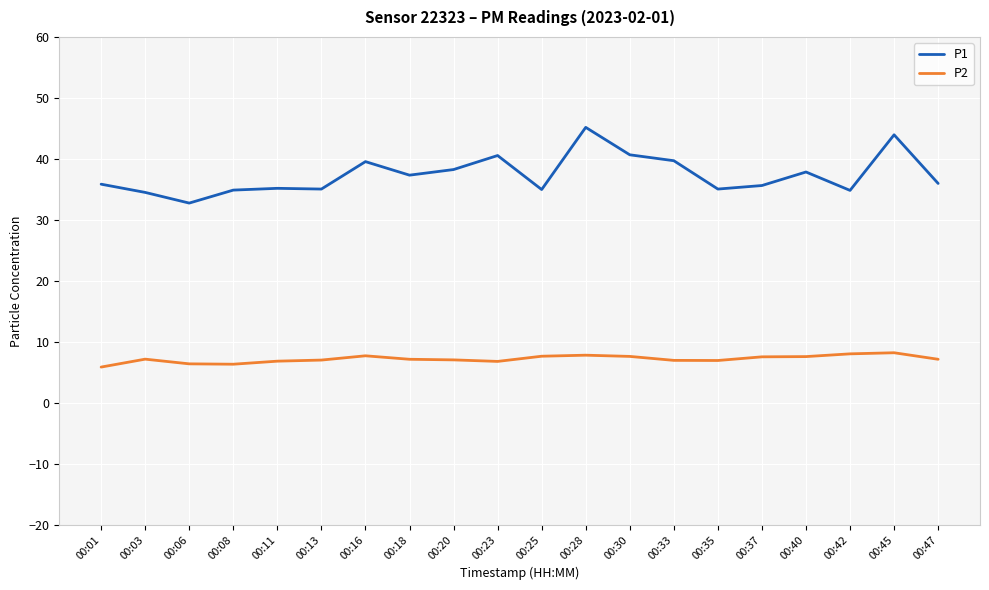

What are all the series names shown in the legend?

P1, P2